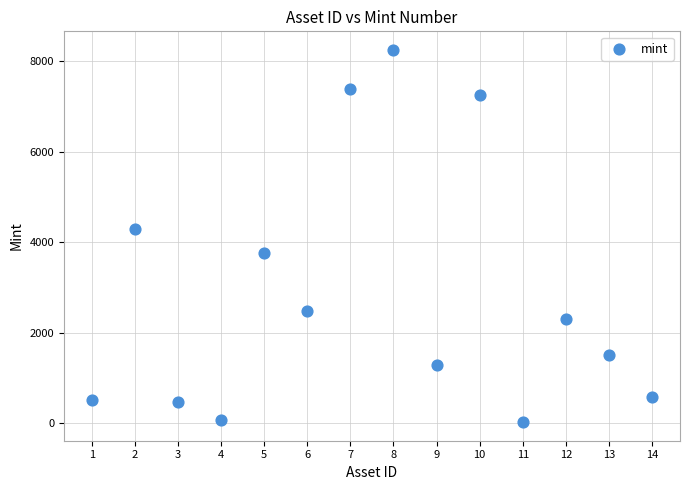

What is the range of X values (max minus min)?

13